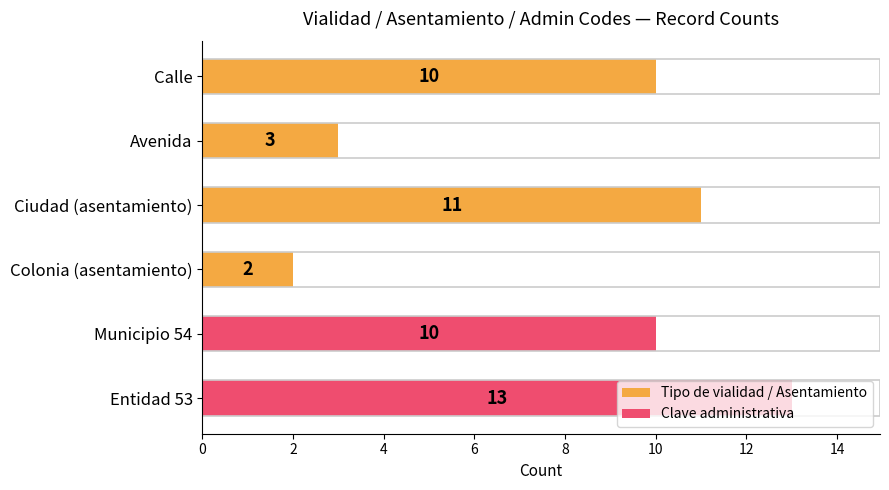

How many bars are there in total?

6